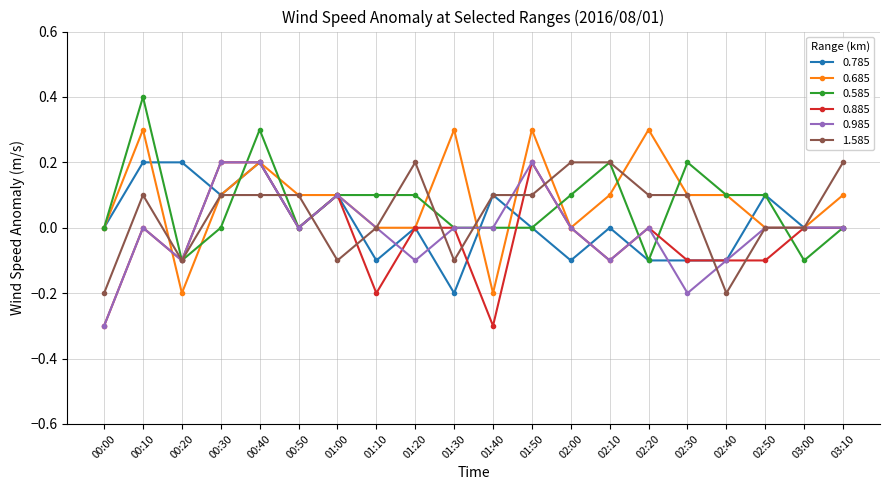

What is the total value across all series at 00:00?

-0.8